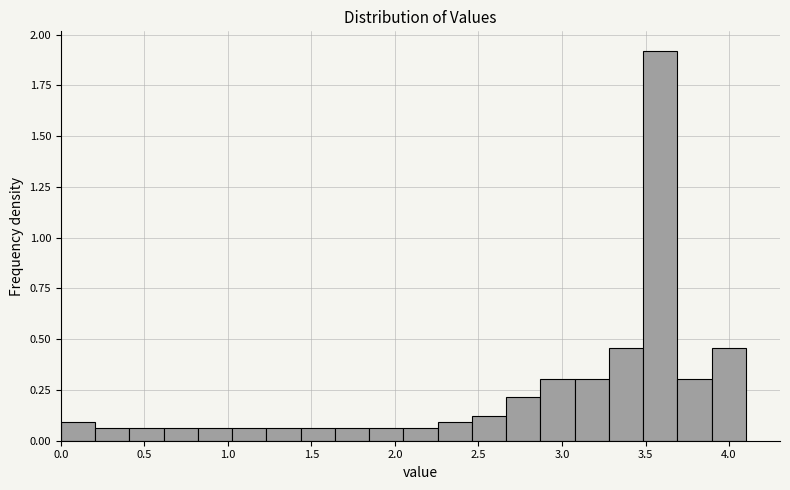

What is the height of the bar covering 3.075 to 3.280 on the x-axis? Neither the bar edges nor the heights are printed on the chart, so give them approximately, as read against the axes.

0.30